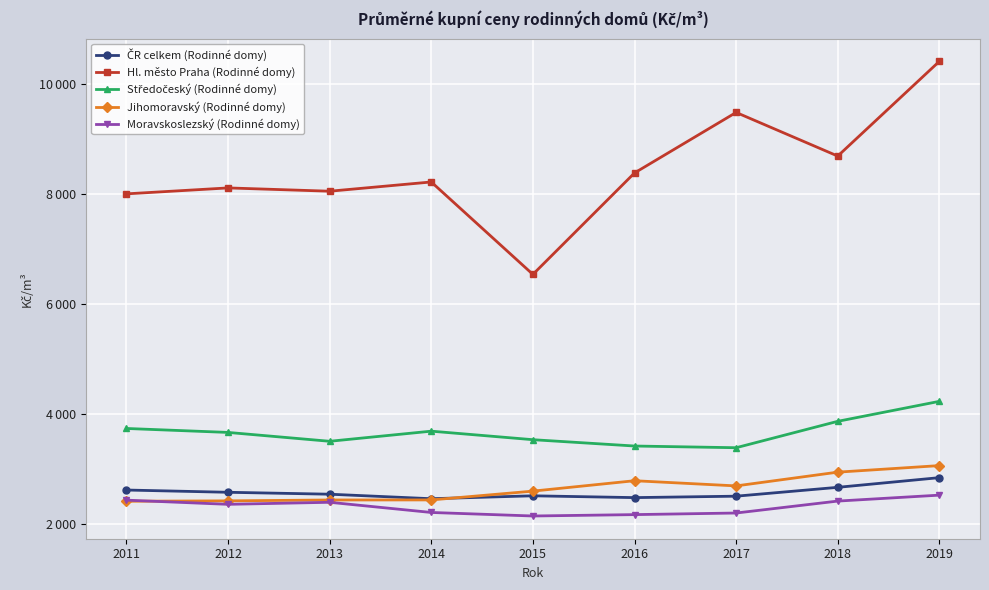

True or false: Středočeský (Rodinné domy) and ČR celkem (Rodinné domy) intersect in this chart.

False